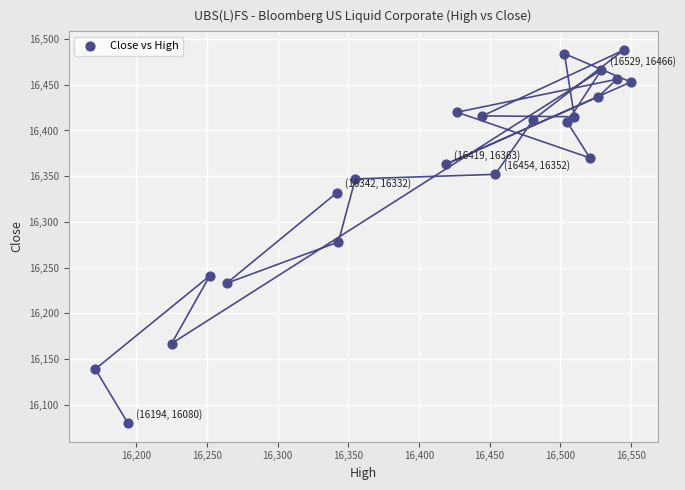

What is the range of X values (max minus min)?

379